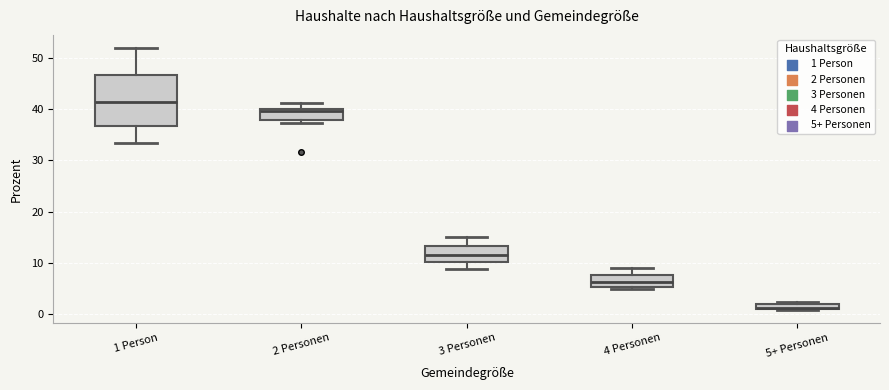

Comparing the boxes themselves (not the whiskers), which one is the tallest?

1 Person